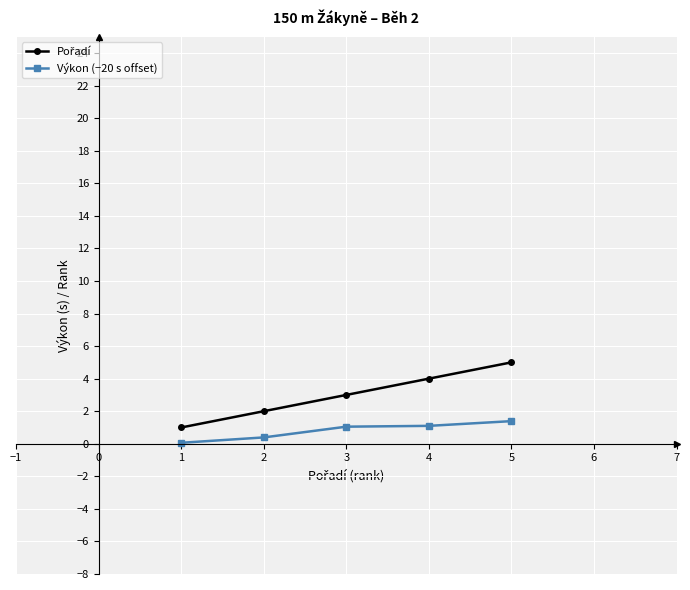

True or false: Výkon (−20 s offset) has a value of 1.1 at 4.

True